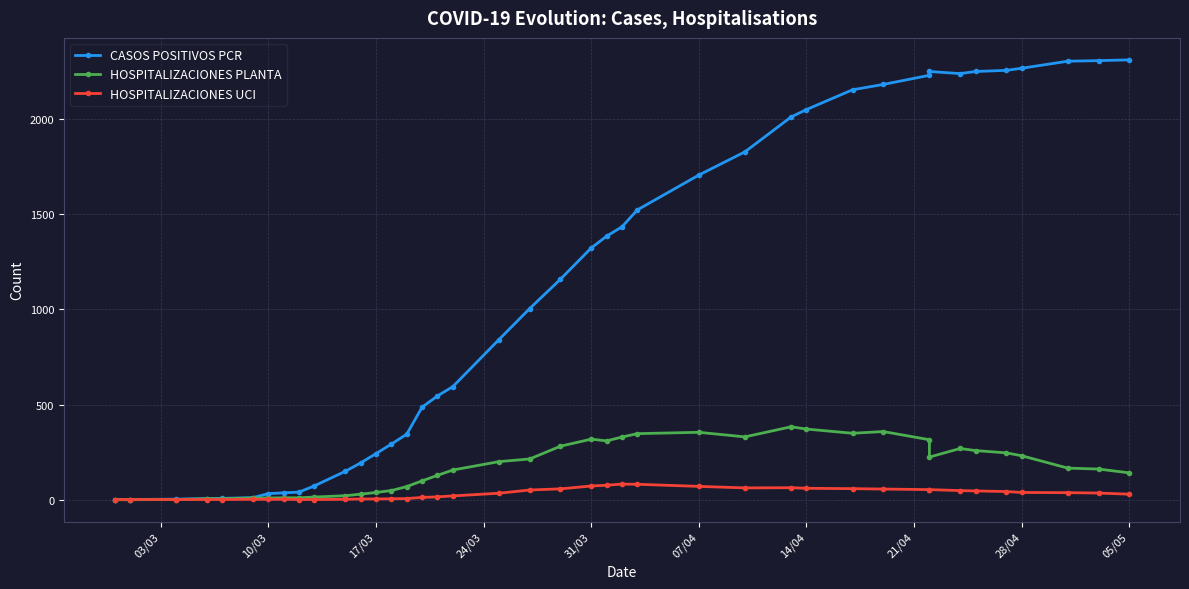

Reading right to left, extract all data points from this chart.

CASOS POSITIVOS PCR: 2310	2306	2303	2266	2255	2249	2238	2249	2229	2181	2153	2049	2010	1827	1705	1522	1433	1384	1322	1158	1004	841	594	545	486	344	292	242	193	149	73	40	36	32	11	7	6	3	1	1
HOSPITALIZACIONES PLANTA: 141	161	166	231	246	258	269	224	315	358	349	371	383	330	354	347	329	309	318	281	214	200	156	128	99	69	48	38	29	21	14	10	10	9	9	5	5	1	0	0
HOSPITALIZACIONES UCI: 29	35	37	38	43	46	48	53	53	56	58	60	63	62	70	81	82	76	72	57	51	34	20	15	12	6	5	4	4	2	1	1	2	2	2	1	1	1	1	1